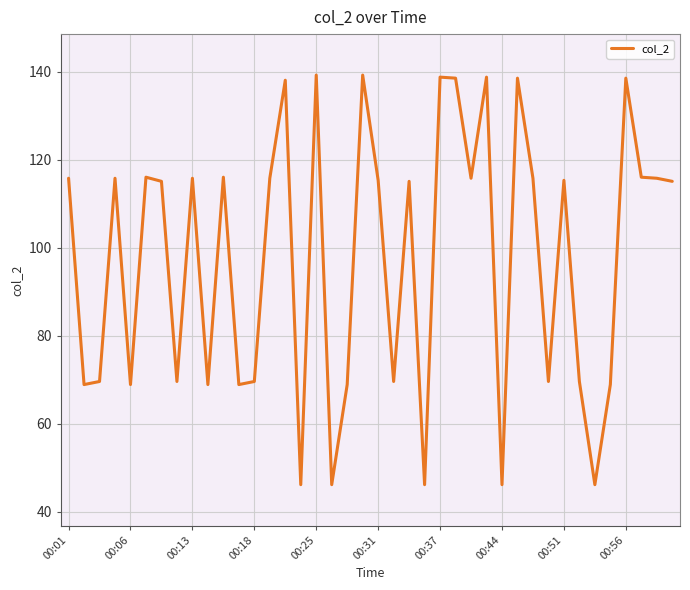

What is the smallest value displayed?

46.2